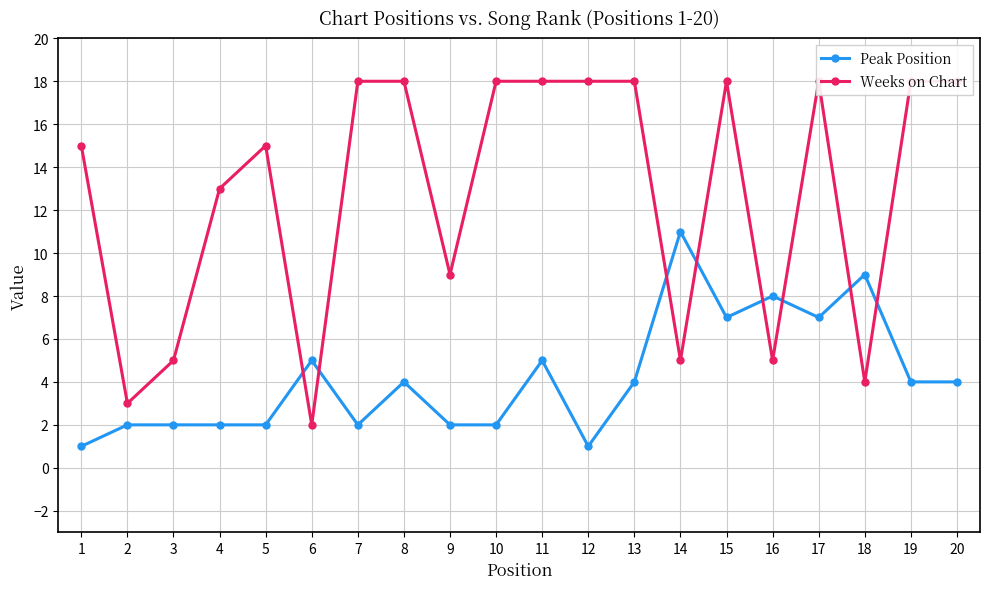

True or false: Peak Position has a value of 4 at 20.

True